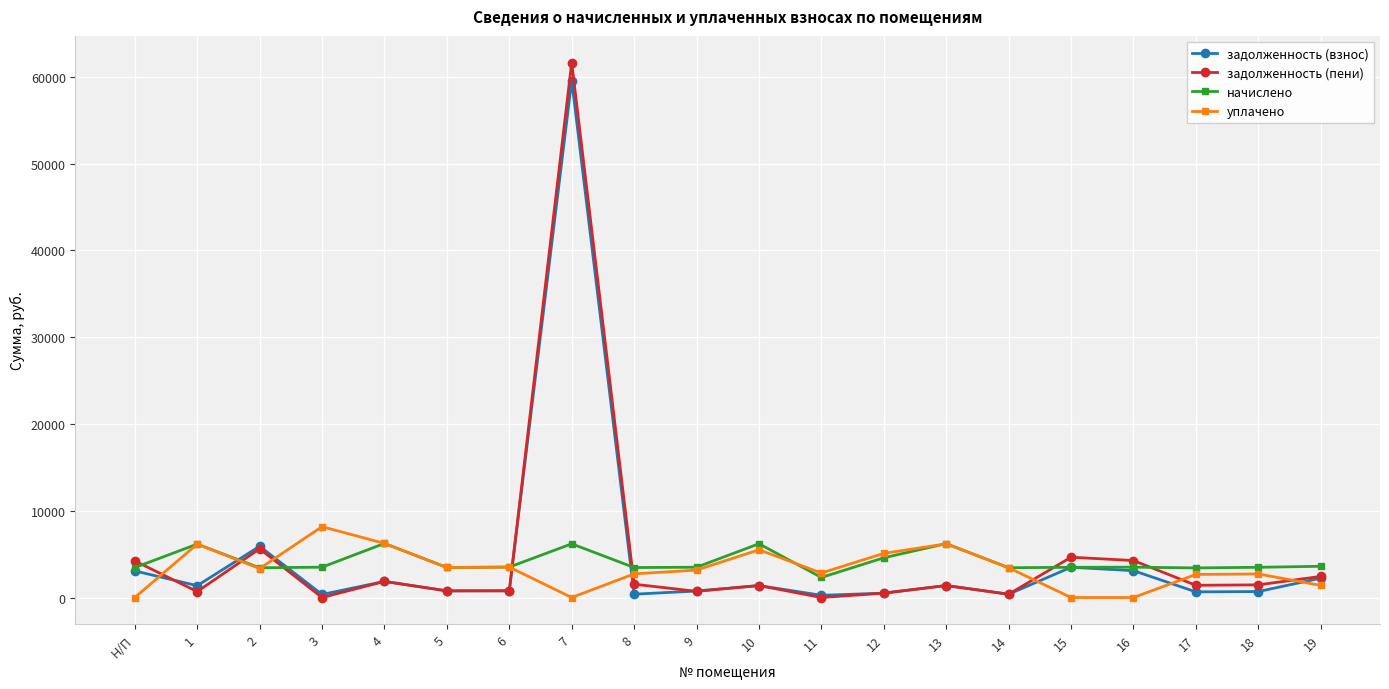

What is the minimum value for задолженность (взнос)?

256.4